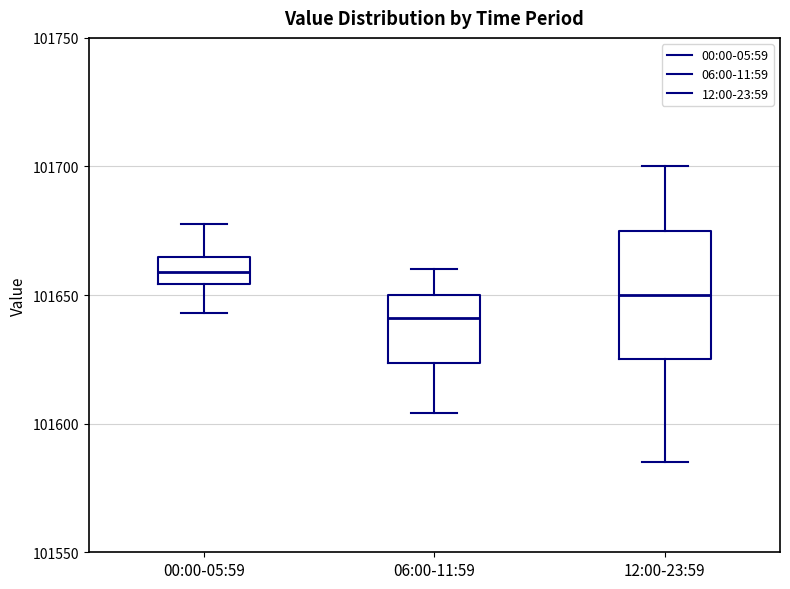

Which box has the highest median line?

00:00-05:59